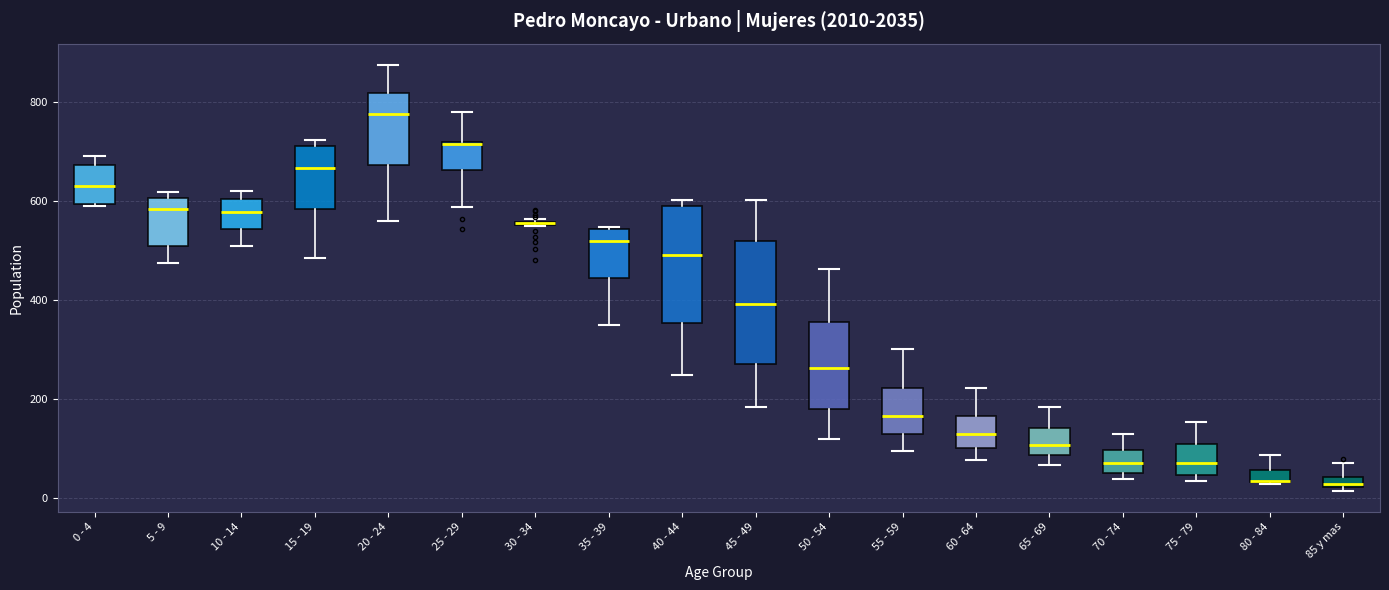

Where does the lower whisker of the box for 25 - 29 end on the y-axis? The values are not printed on the chart, so give them approximately, as read against the axis.

580